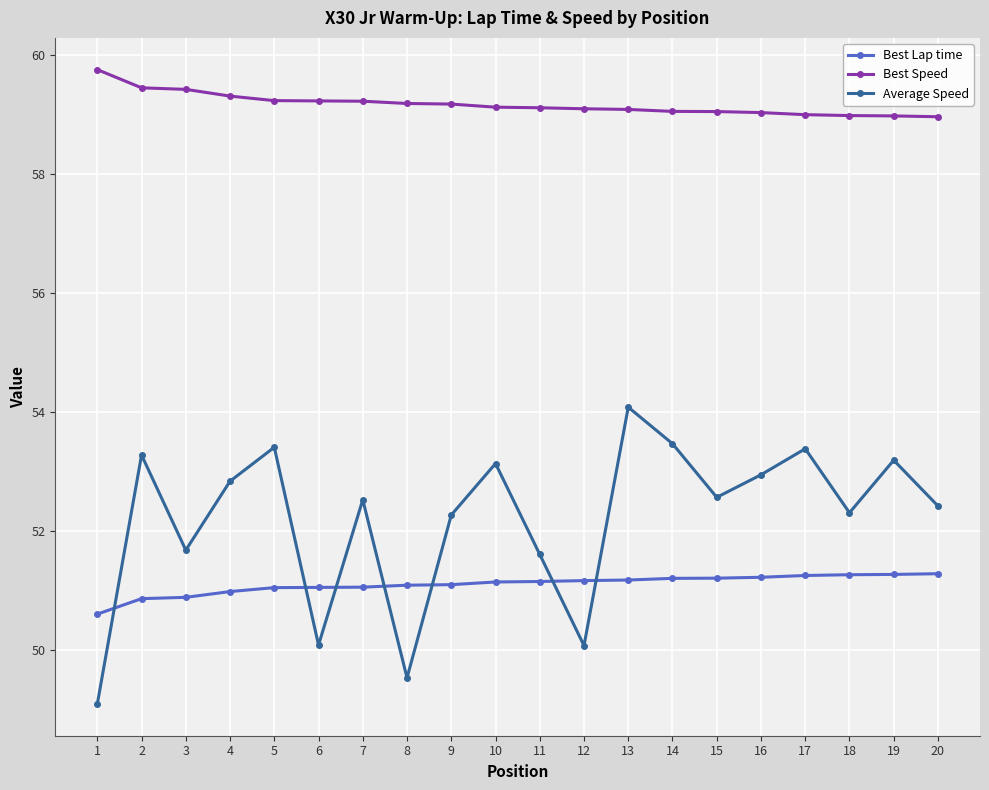

At which category is the sum across all series the highest?

13